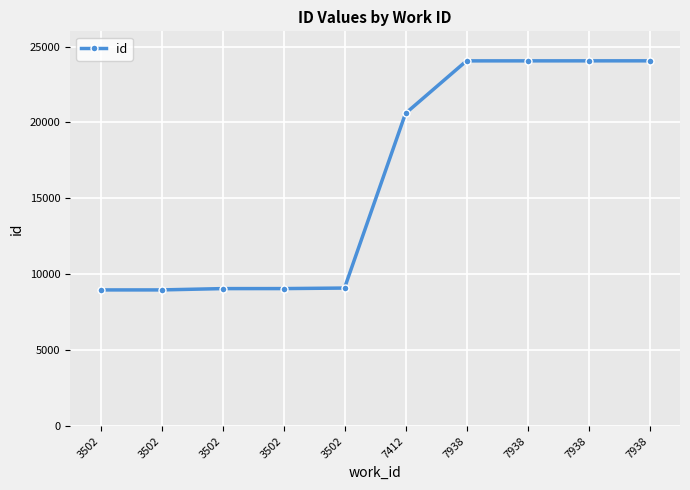

Reading left to right, list all the values displayed in this chart.

3502=8971	3502=8972	3502=9058	3502=9059	3502=9094	7412=20596	7938=24055	7938=24056	7938=24057	7938=24058